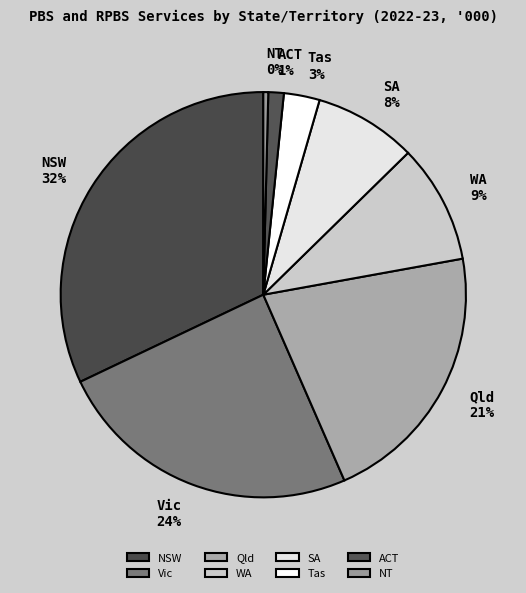

Does any single category account for the majority?

No